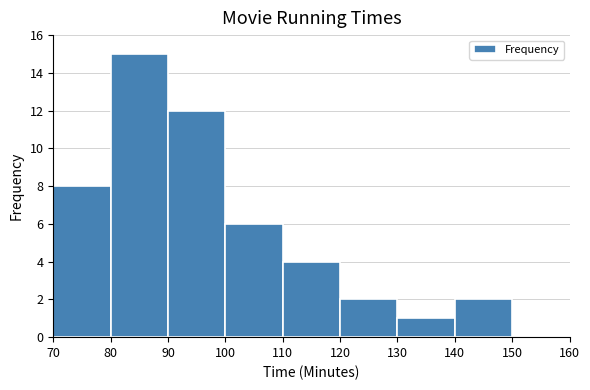

Reading left to right, transcribe this chart: for each bar, give the range it covers on the x-axis and its height. The values are not printed on the chart, so give them approximately, as read against the axis.

70 to 80: 8
80 to 90: 15
90 to 100: 12
100 to 110: 6
110 to 120: 4
120 to 130: 2
130 to 140: 1
140 to 150: 2